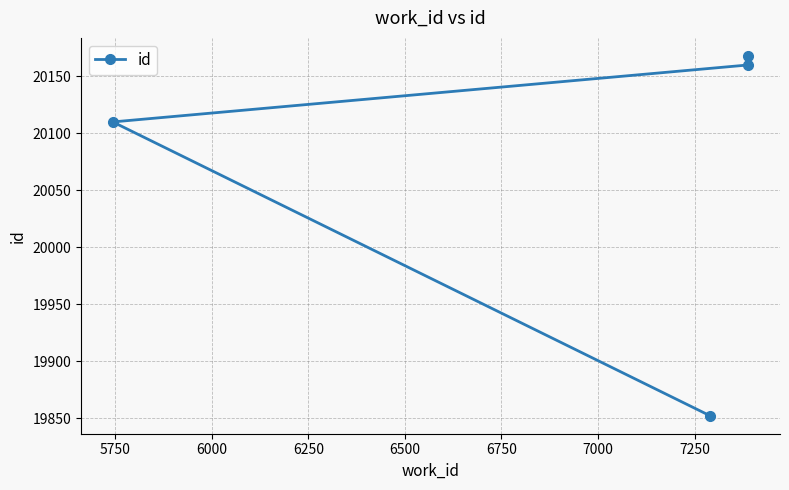

What is the minimum value shown in the chart?

19852